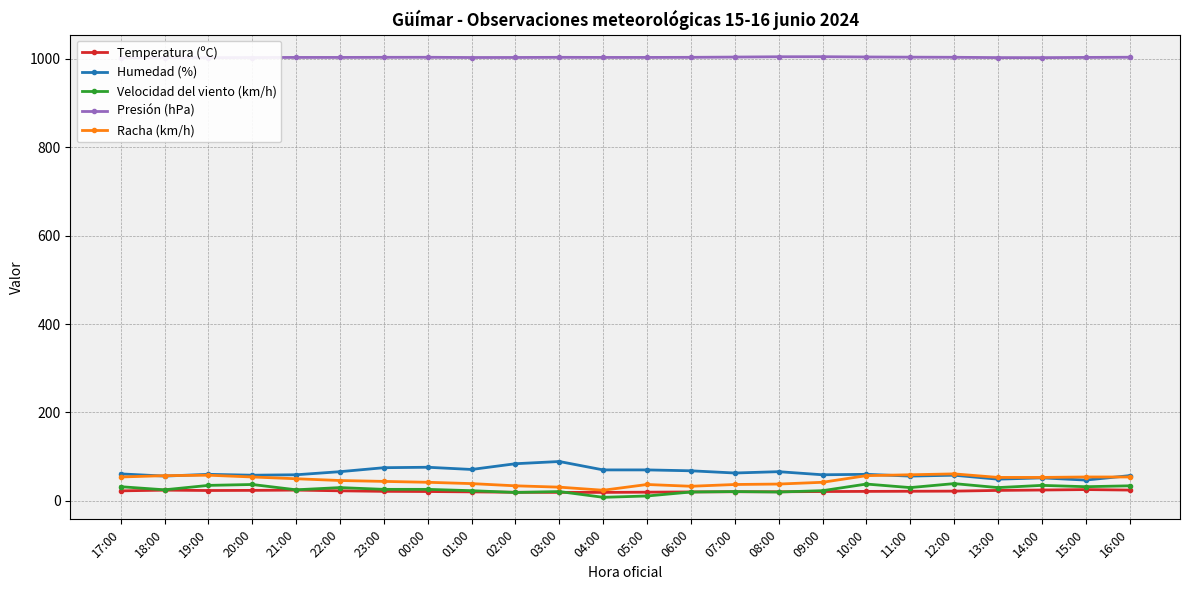

True or false: Racha (km/h) and Velocidad del viento (km/h) intersect in this chart.

False